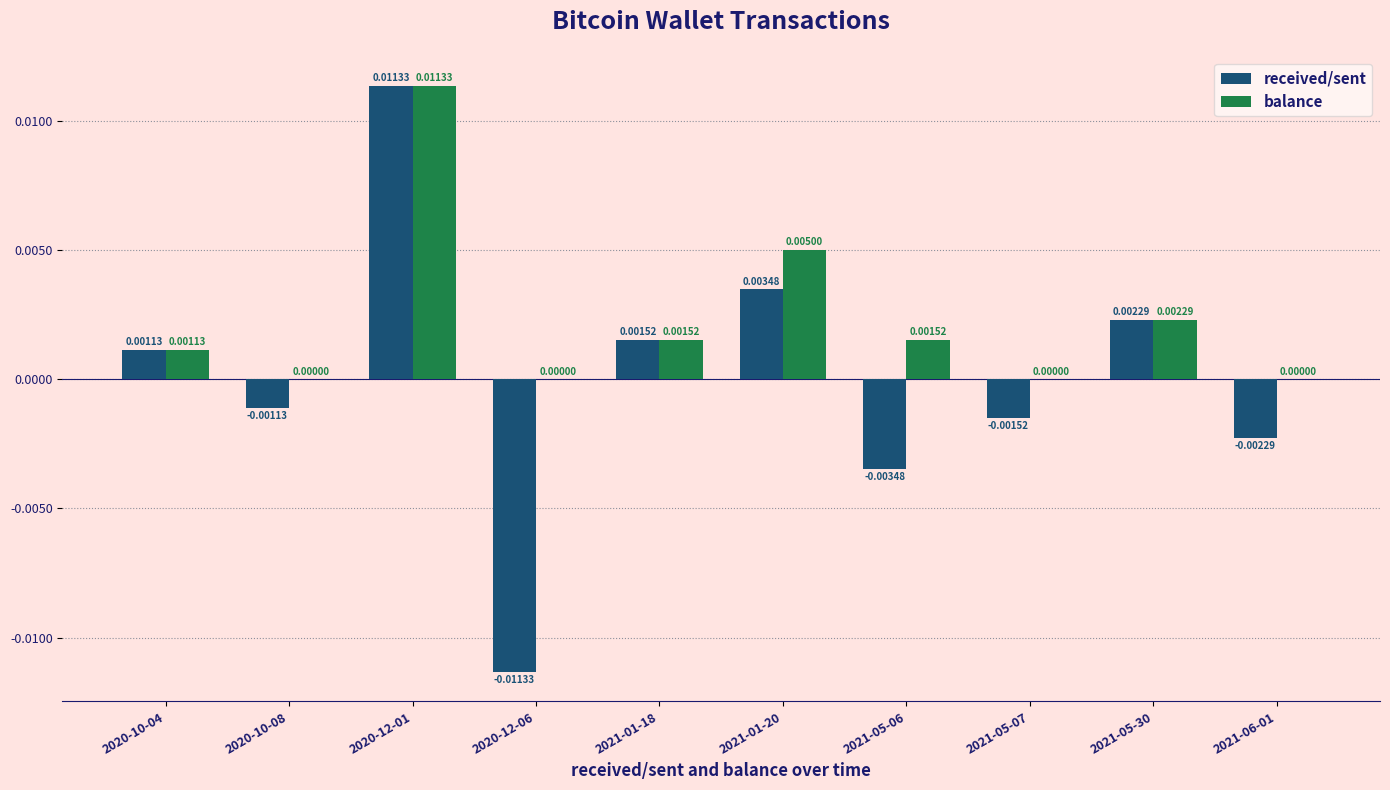

Between 2020-10-08 and 2020-12-06, which series saw the biggest shift?

received/sent